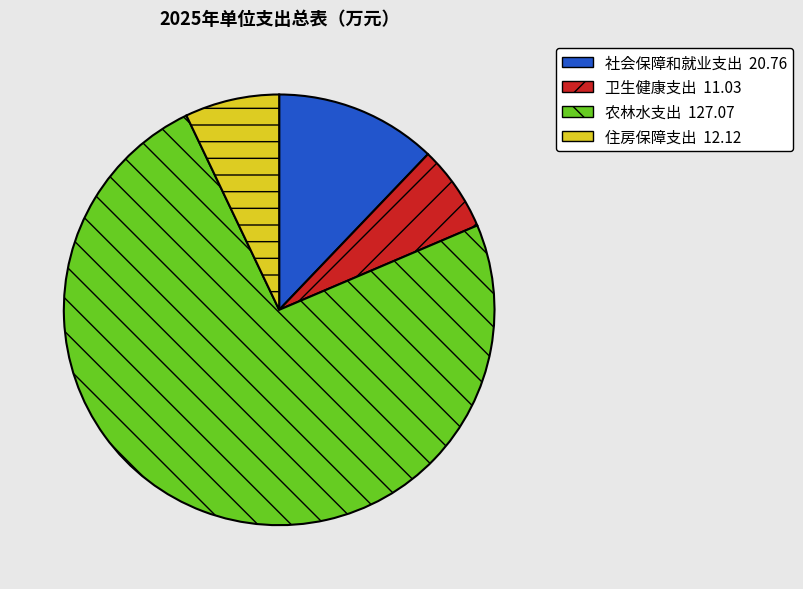

How many slices are in this pie chart?

4